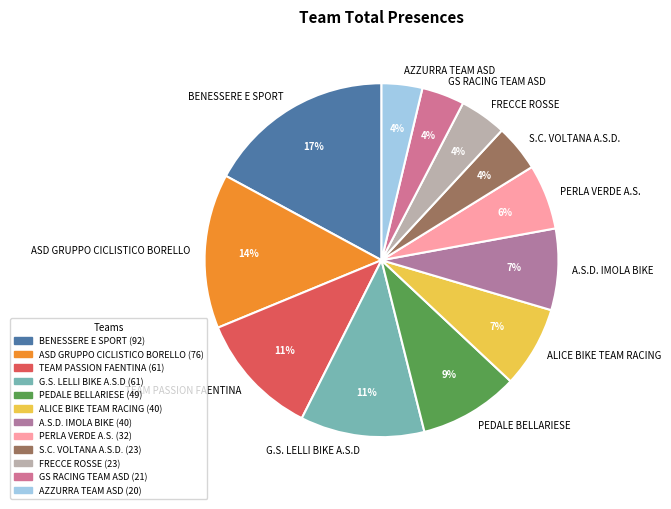

What is the largest slice in the pie chart?

BENESSERE E SPORT